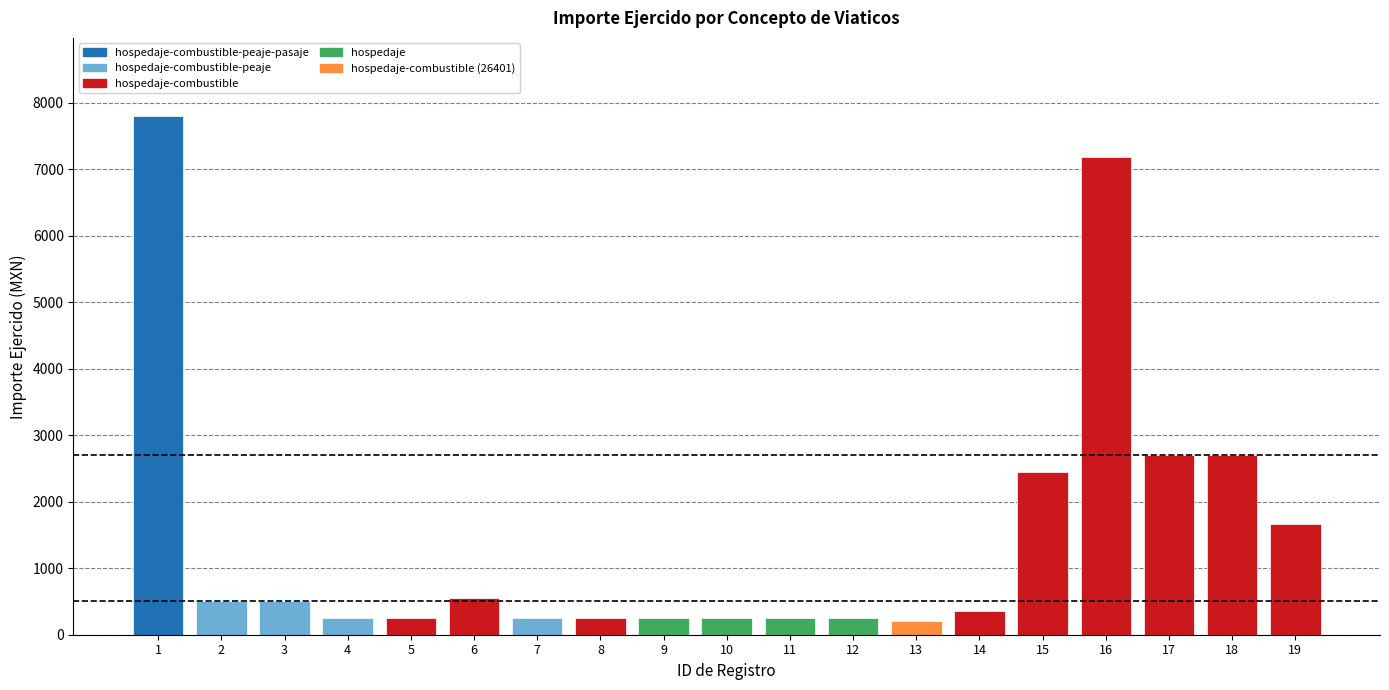

What is the value of the 15th bar from the left?

2449.2